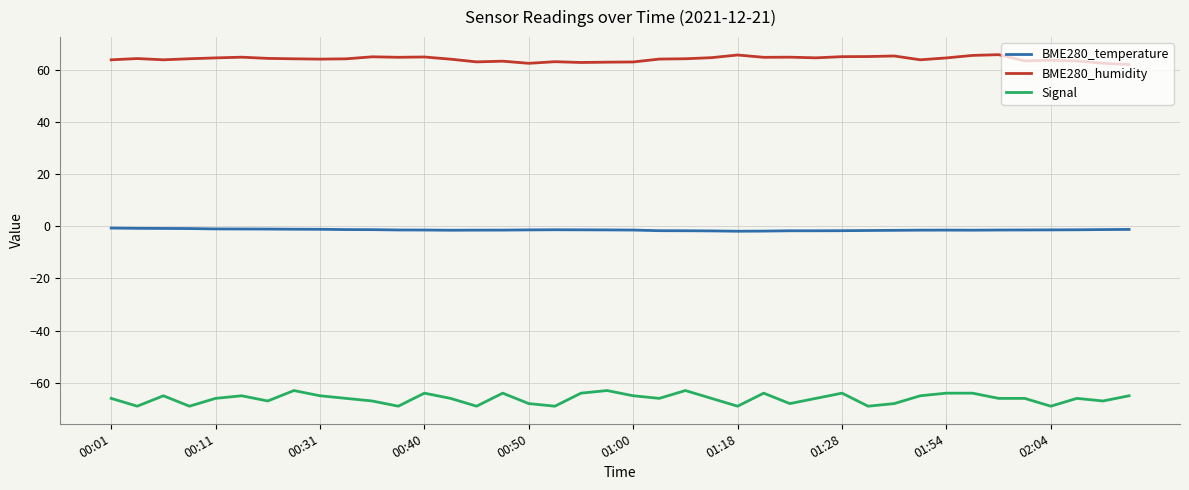

List the series in order of their peak value, highest first.

BME280_humidity, BME280_temperature, Signal